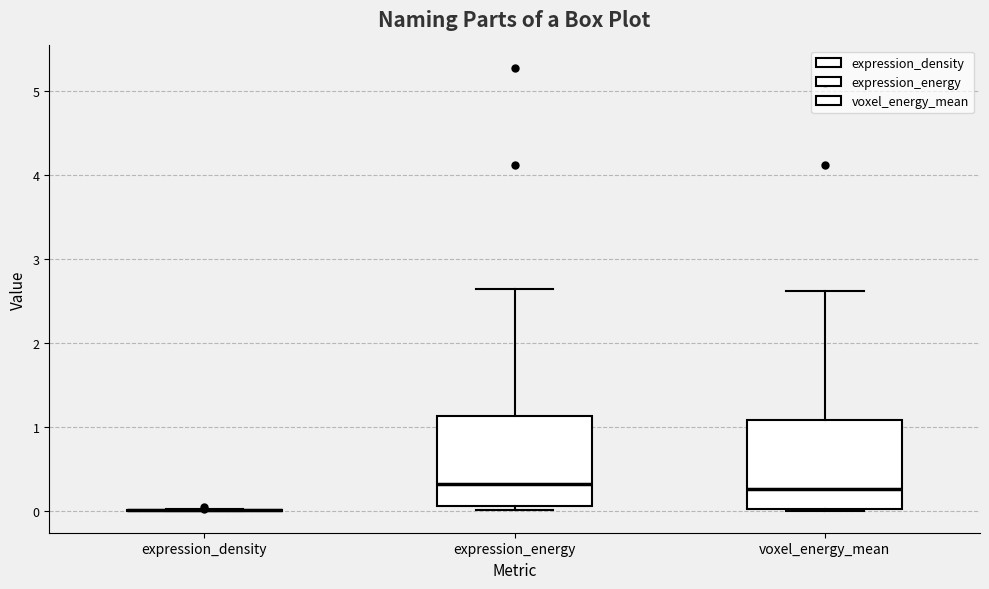

Reading left to right, transcribe this box plot: for each box, give where its median line is, the range the box spans, and where its two whiskers end, as read against the y-axis. The values are not printed on the chart, so give them approximately, as read against the axis.

expression_density: box collapsed to a line at 0.0, whiskers 0.0 to 0.0
expression_energy: median 0.3, box 0.1 to 1.1, whiskers 0.0 to 2.6
voxel_energy_mean: median 0.3, box 0.0 to 1.1, whiskers 0.0 to 2.6